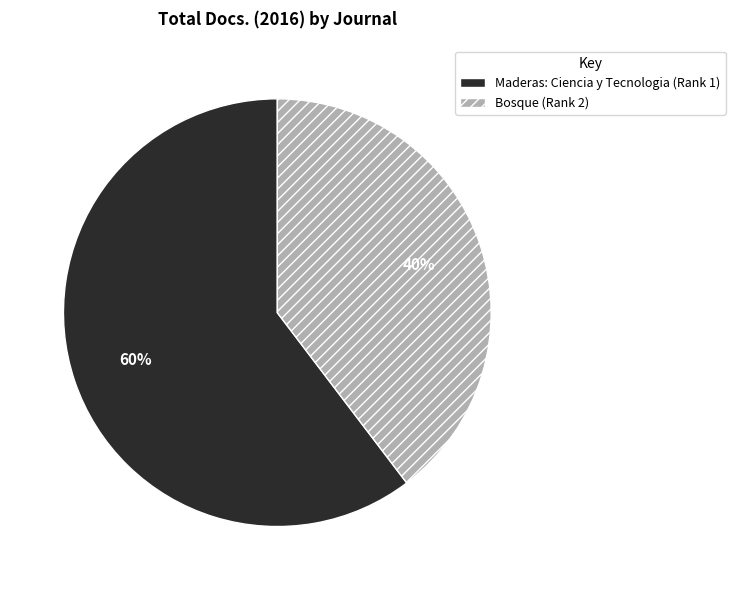

The Bosque (Rank 2) slice represents 30% of the pie. True or false?

False